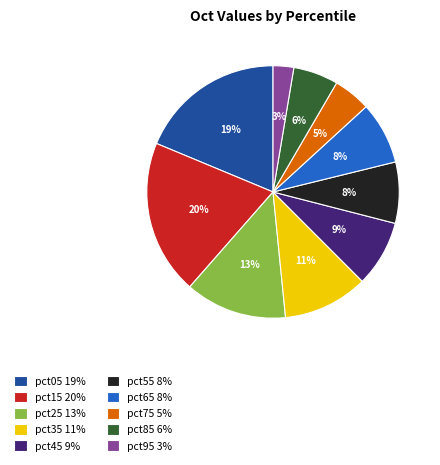

Is there any slice that represents more than half of the pie?

No